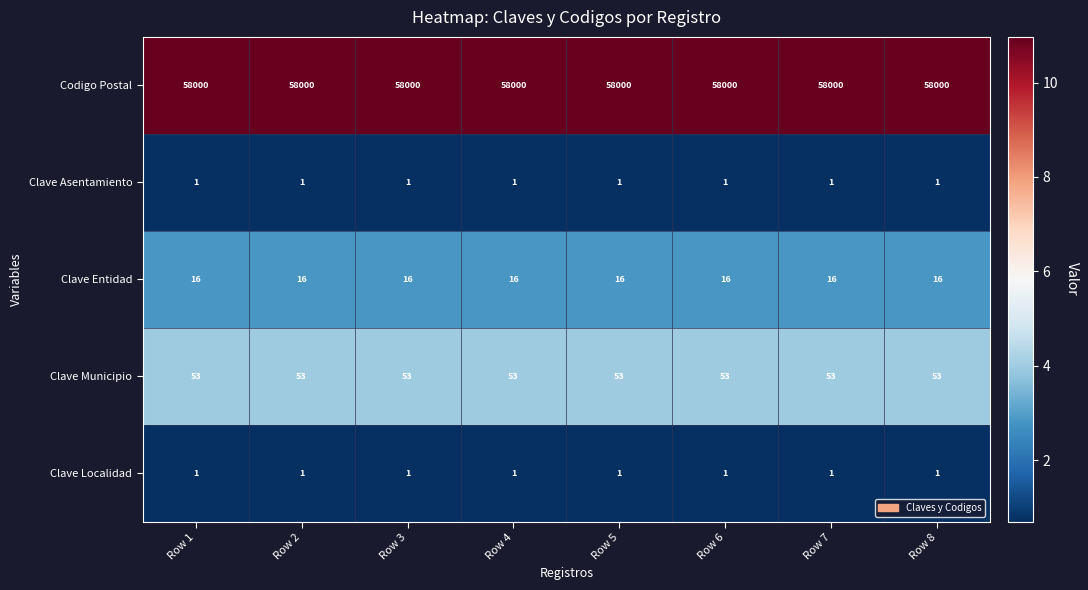

What value does the Clave Municipio series have at Row 4?

53